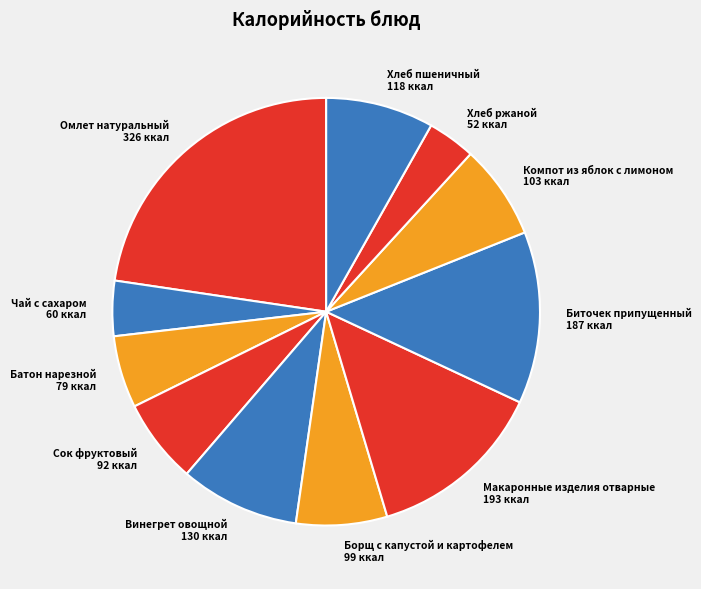

What is the largest slice in the pie chart?

Омлет натуральный